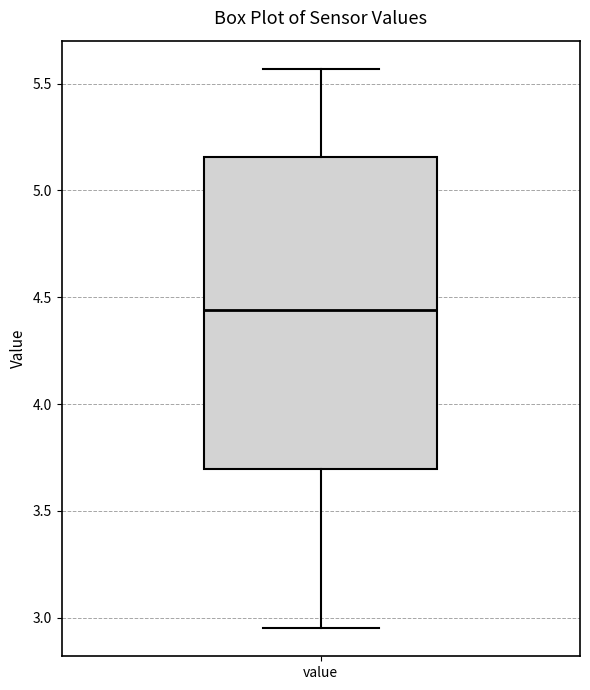

Where does the median line of the box for value sit on the y-axis? The values are not printed on the chart, so give them approximately, as read against the axis.

4.45